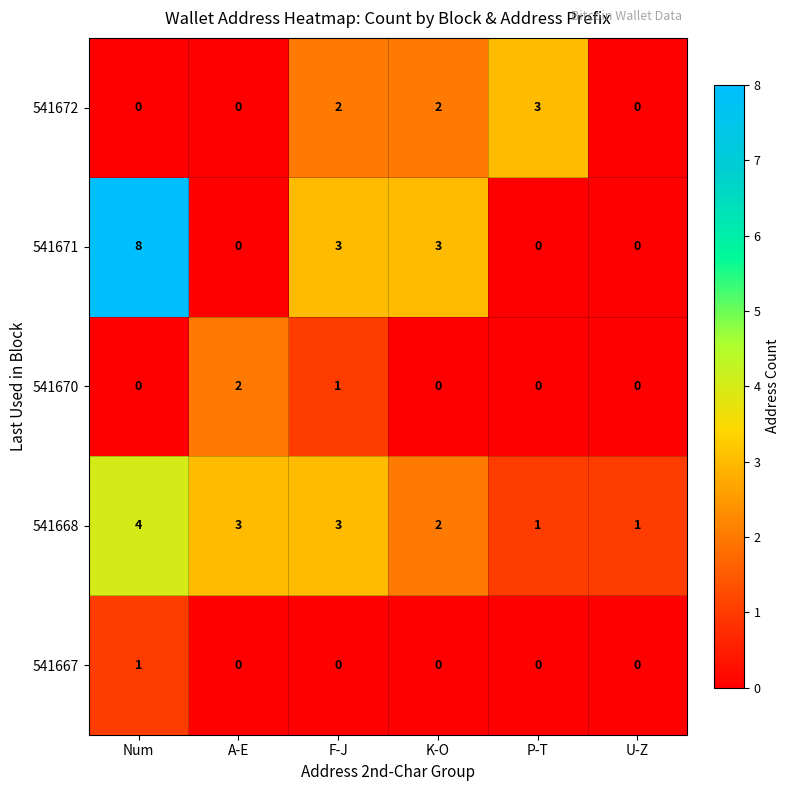

How many positive values does the 541667 series have?

1